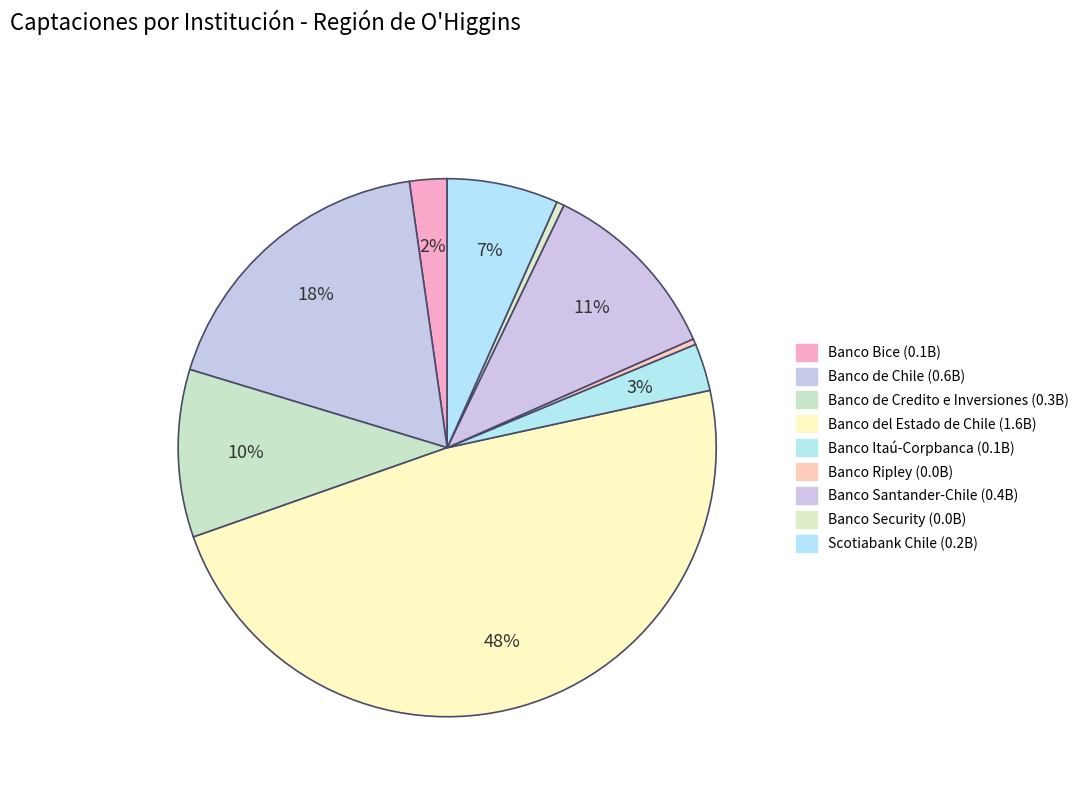

The Banco Security slice represents 0% of the pie. True or false?

True